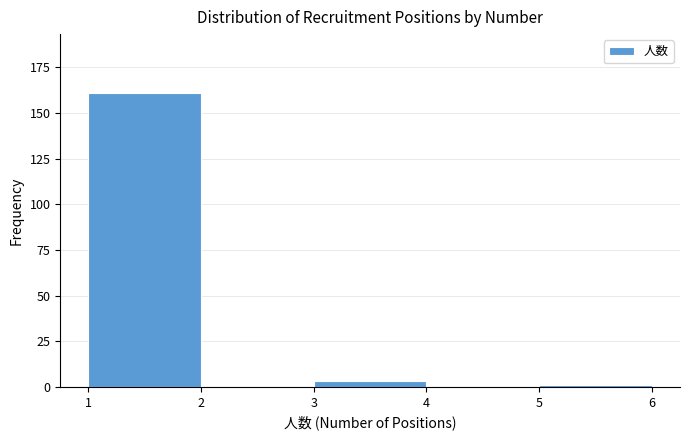

How tall is the bar that spans 1 to 2 on the x-axis? The values are not printed on the chart, so give them approximately, as read against the axis.

160